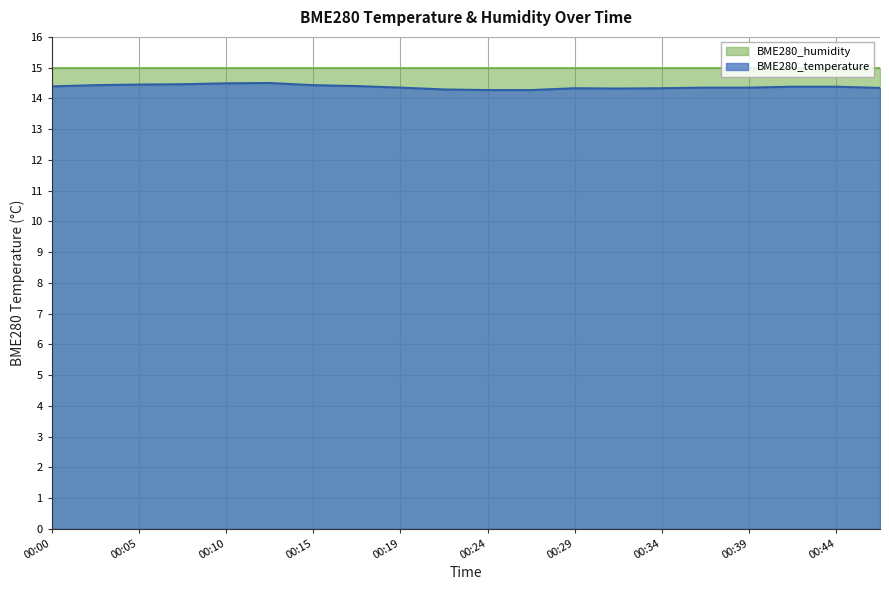

Approximately how many times larger is the value at 00:07 compared to 00:22?

1.0